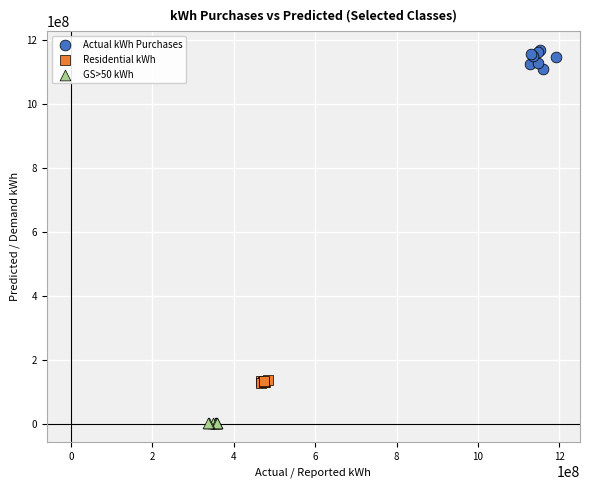

Which series reaches the minimum Y coordinate?

GS>50 kWh